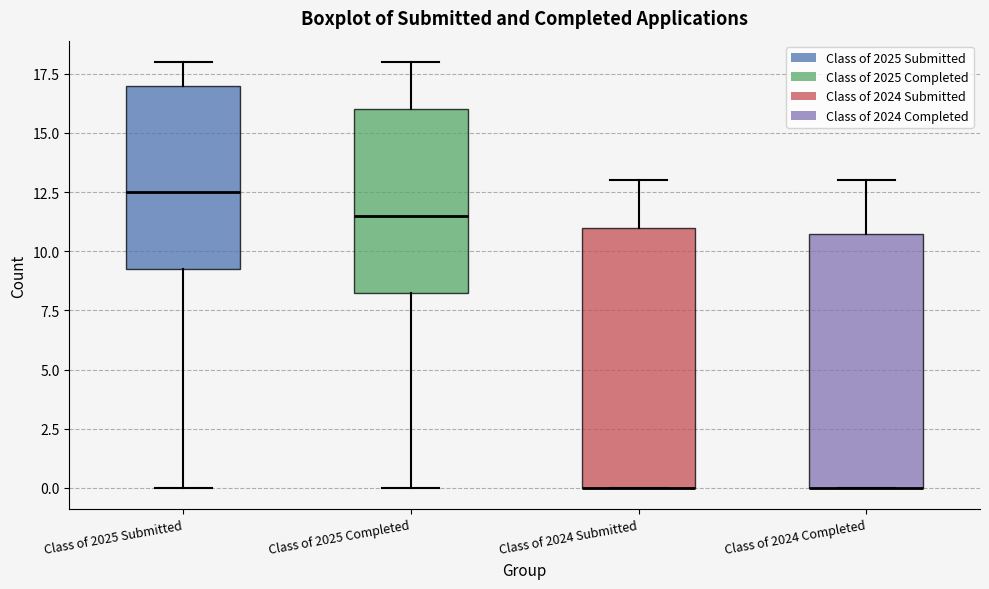

Where is the lower edge of the box for Class of 2024 Submitted on the y-axis? The values are not printed on the chart, so give them approximately, as read against the axis.

0.0